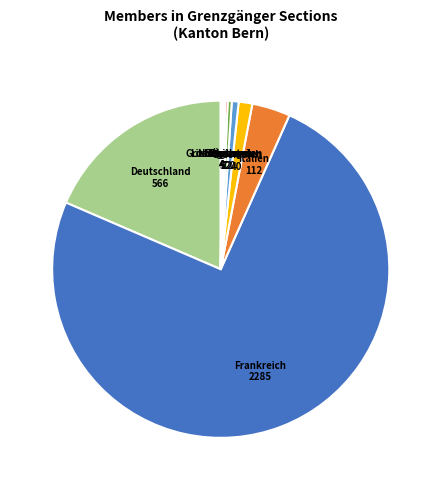

Does any single category account for the majority?

Yes